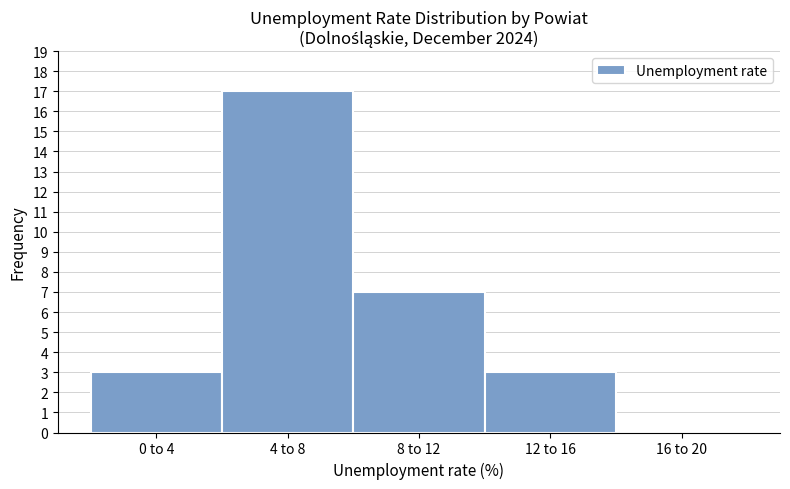

Reading left to right, transcribe all the data shown in this chart.

0 to 4=3	4 to 8=17	8 to 12=7	12 to 16=3	16 to 20=0